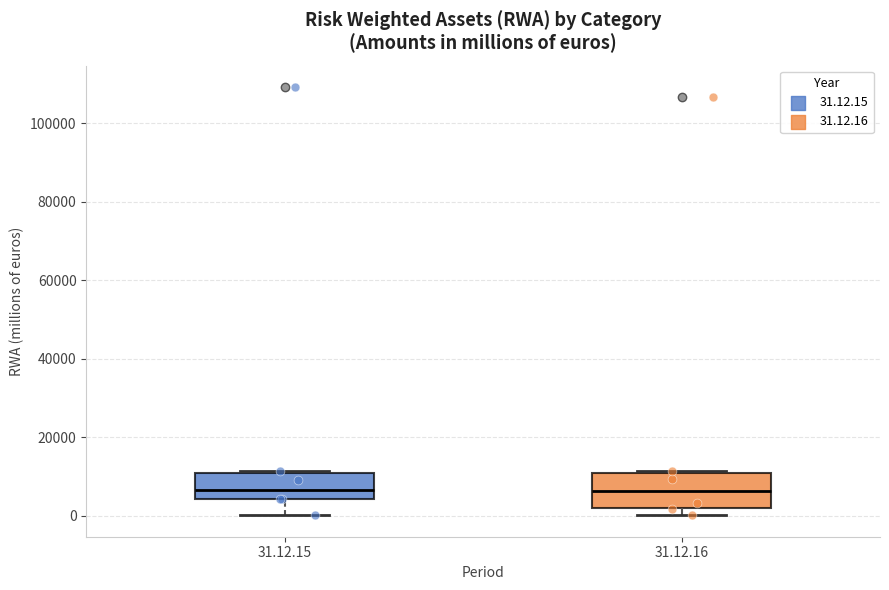

Reading left to right, transcribe this box plot: for each box, give where its median line is, the range the box spans, and where its two whiskers end, as read against the y-axis. The values are not printed on the chart, so give them approximately, as read against the axis.

31.12.15: median 6000, box 4000 to 10000, whiskers 0 to 12000
31.12.16: median 6000, box 2000 to 10000, whiskers 0 to 12000